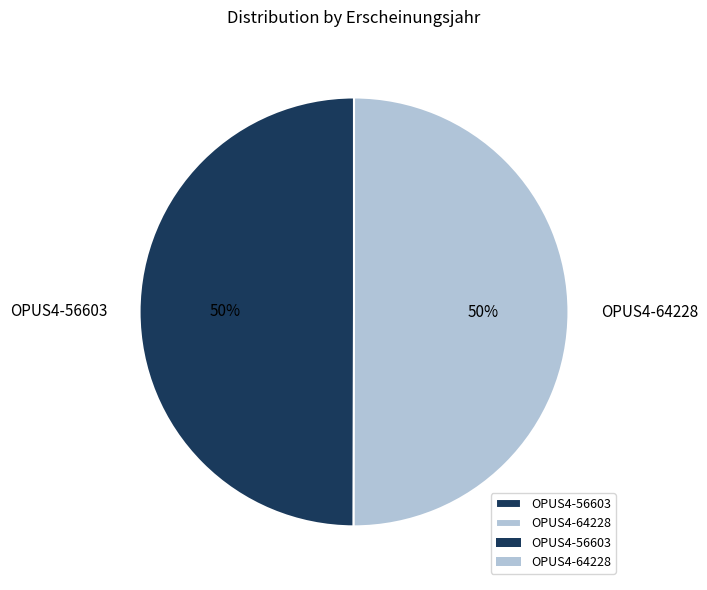

The OPUS4-64228 slice represents 35% of the pie. True or false?

False